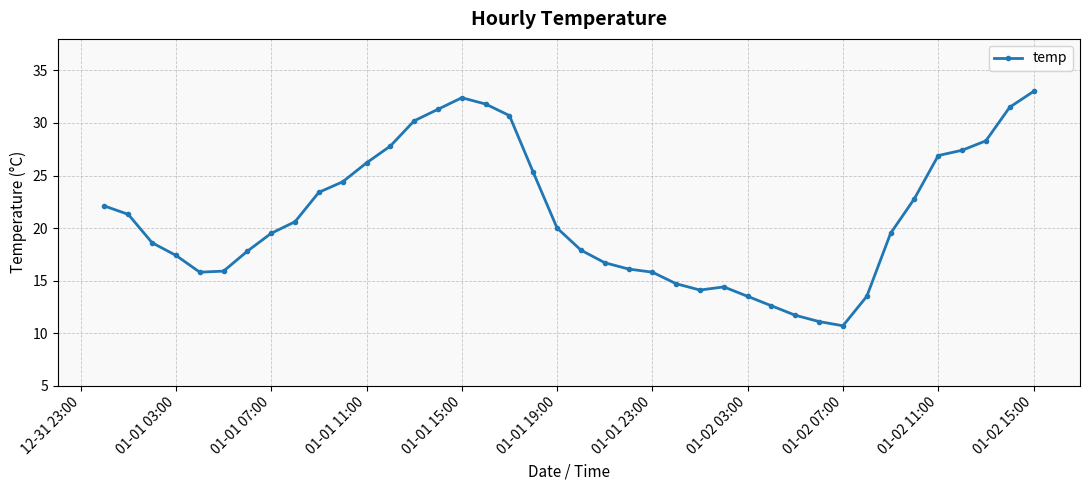

What is the minimum value shown in the chart?

10.7